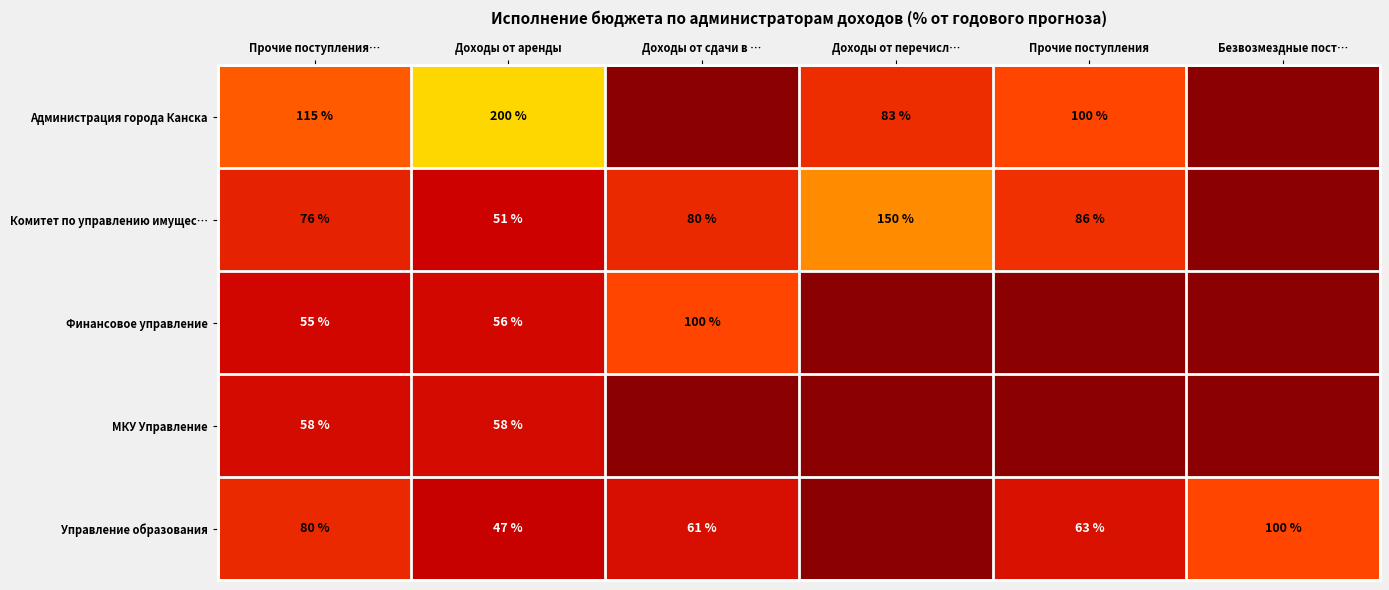

The value of Управление образования at Доходы от аренды is 15.9. True or false?

False